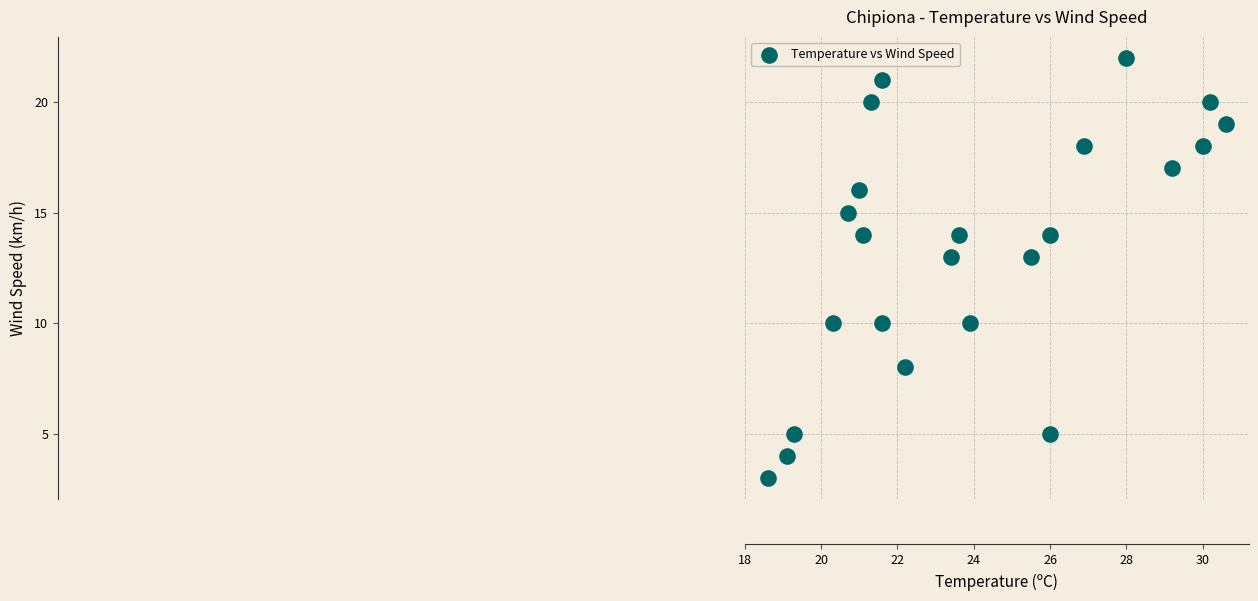

What is the range of Y values (max minus min)?

19